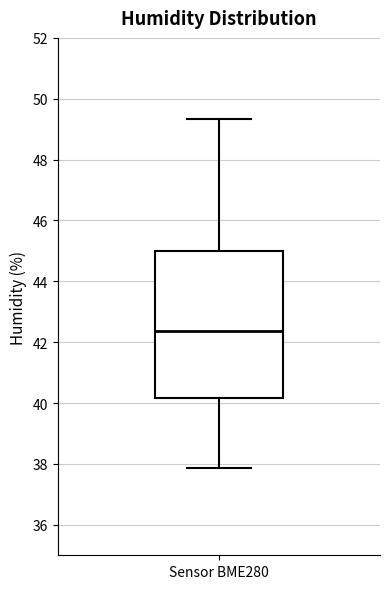

Where does the upper whisker of the box for Sensor BME280 end on the y-axis? The values are not printed on the chart, so give them approximately, as read against the axis.

49.4